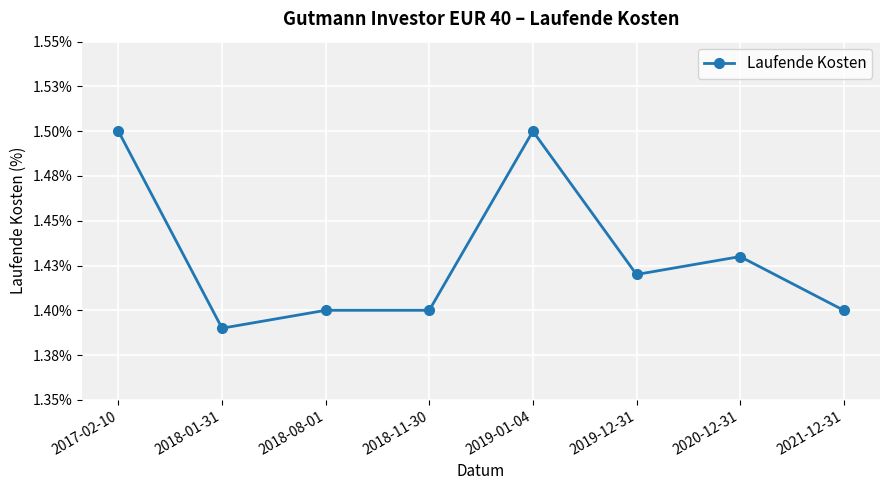

Does the chart have visible grid lines?

Yes